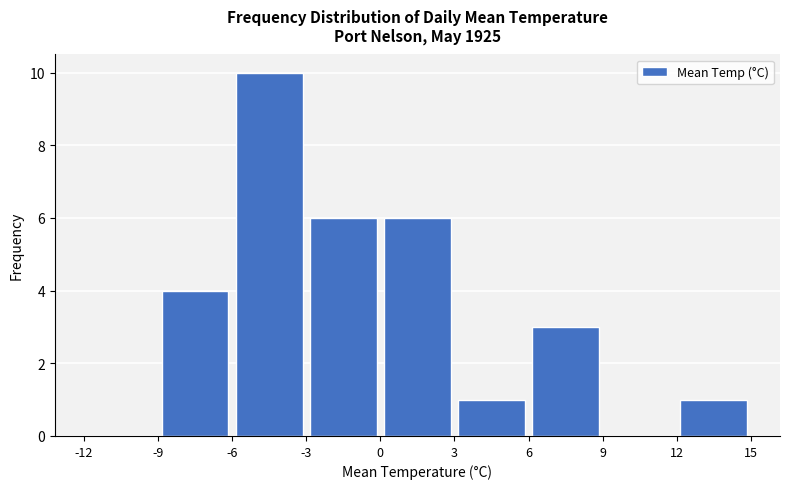

Reading left to right, transcribe this chart: for each bar, give the range it covers on the x-axis and its height. The values are not printed on the chart, so give them approximately, as read against the axis.

-12 to -9: 0
-9 to -6: 4
-6 to -3: 10
-3 to 0: 6
0 to 3: 6
3 to 6: 1
6 to 9: 3
9 to 12: 0
12 to 15: 1